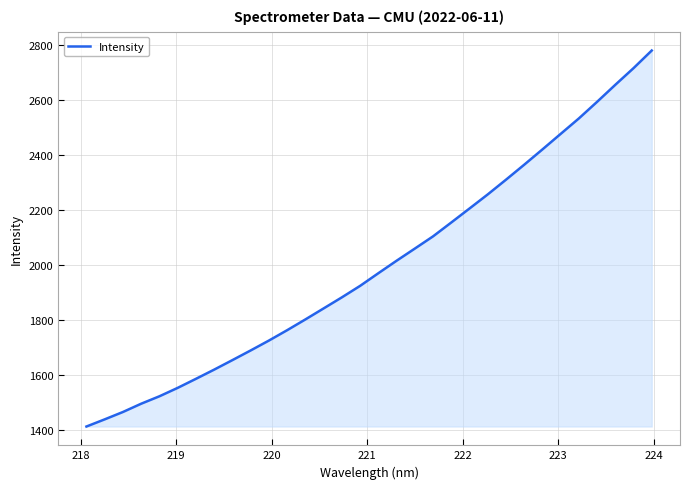

What is the maximum value shown in the chart?

2780.9